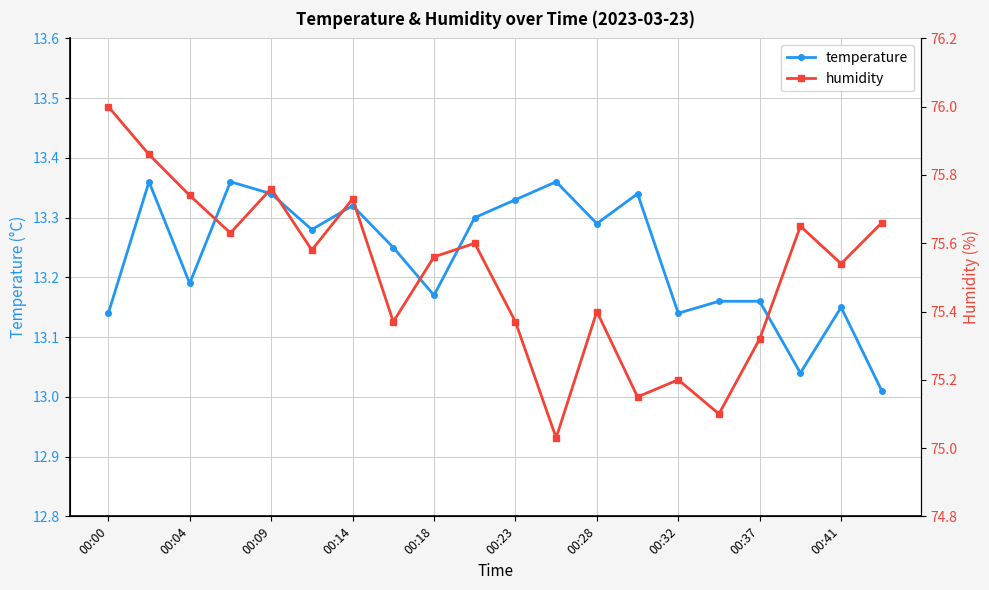

Rank the series by their maximum value, from highest to lowest.

humidity, temperature